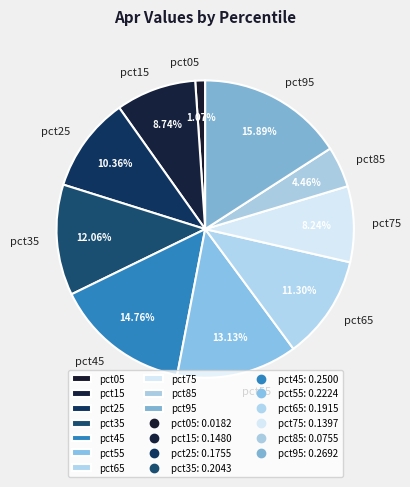

True or false: pct45 accounts for 4% of the total.

False